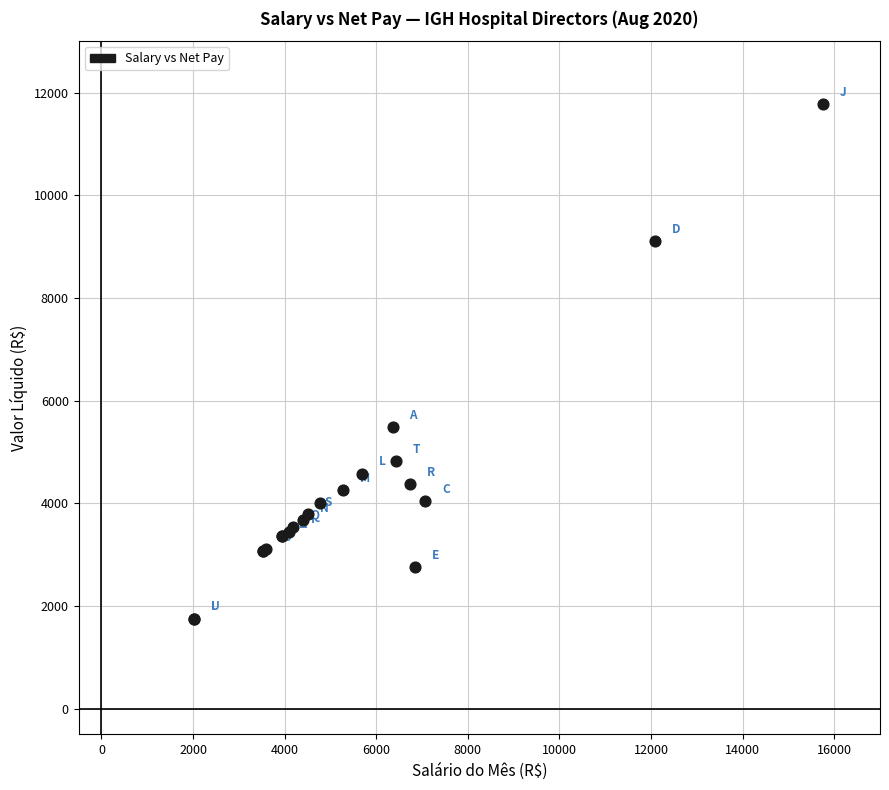

What Y value in the scatter plot is closest to 6763?

5477.8